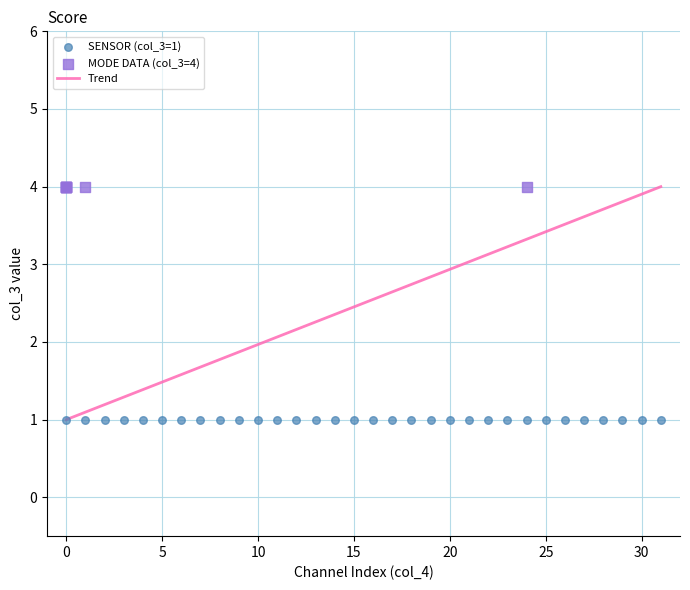

Which series reaches the maximum Y coordinate?

MODE DATA (col_3=4)